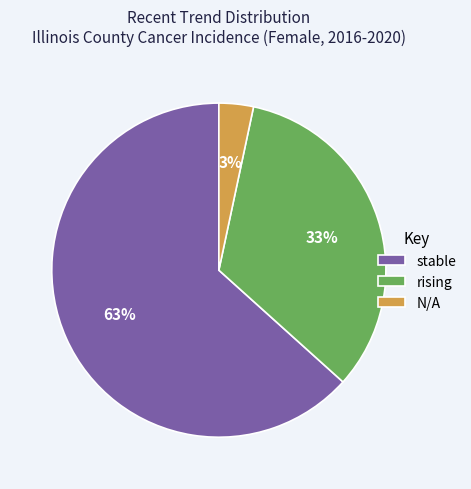

What is the smallest slice in the pie chart?

N/A